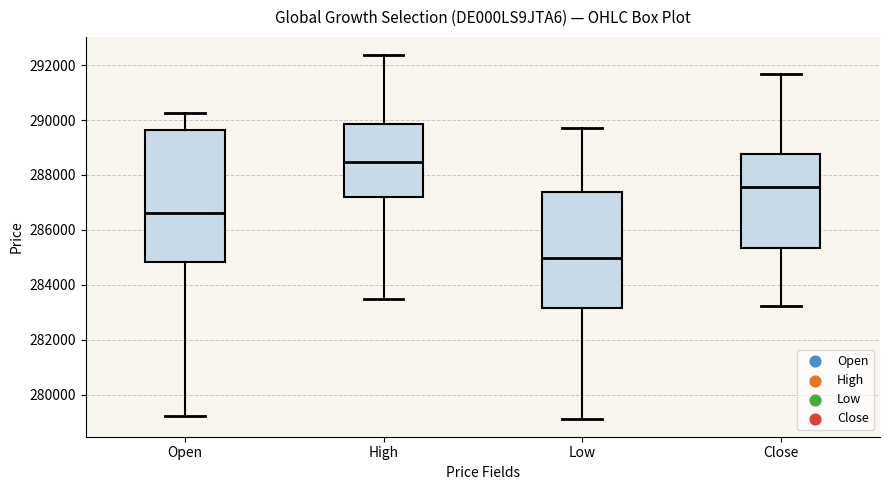

Which box has the highest median line?

High